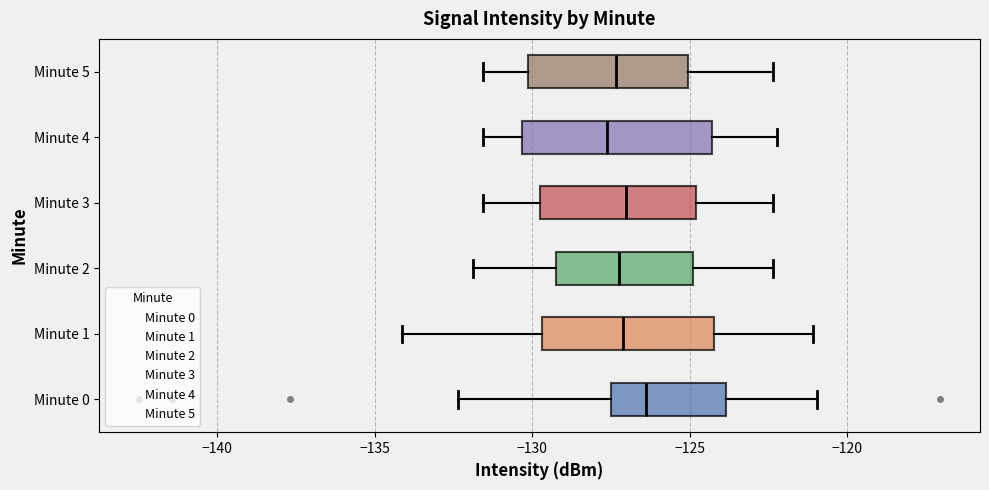

Which box has the furthest to the right median line?

Minute 0